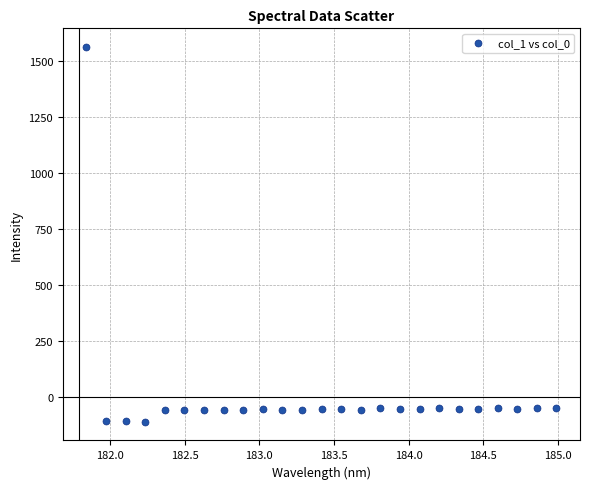

What is the range of X values (max minus min)?

3.1